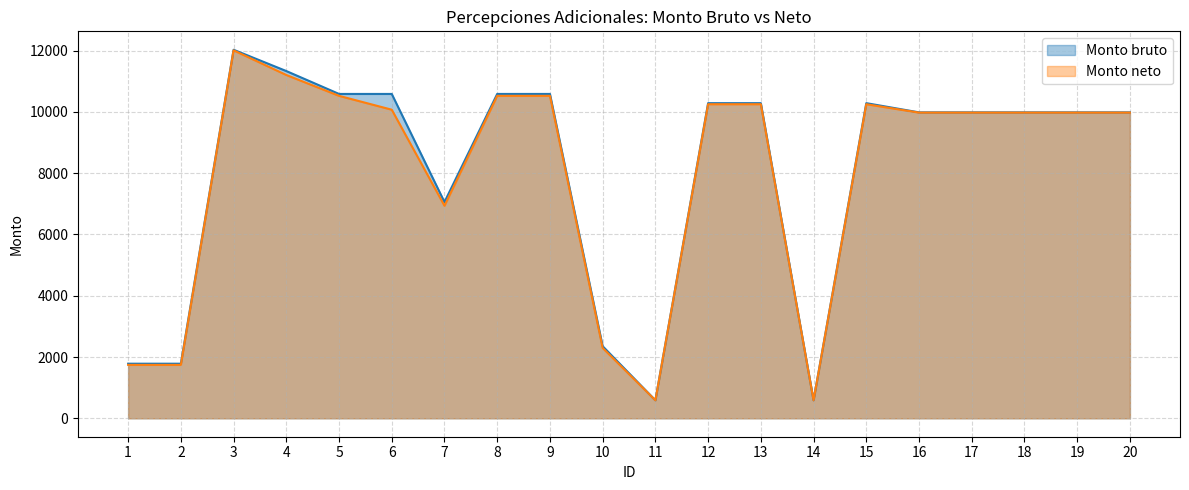

Which series has the largest range (max minus min)?

Monto bruto